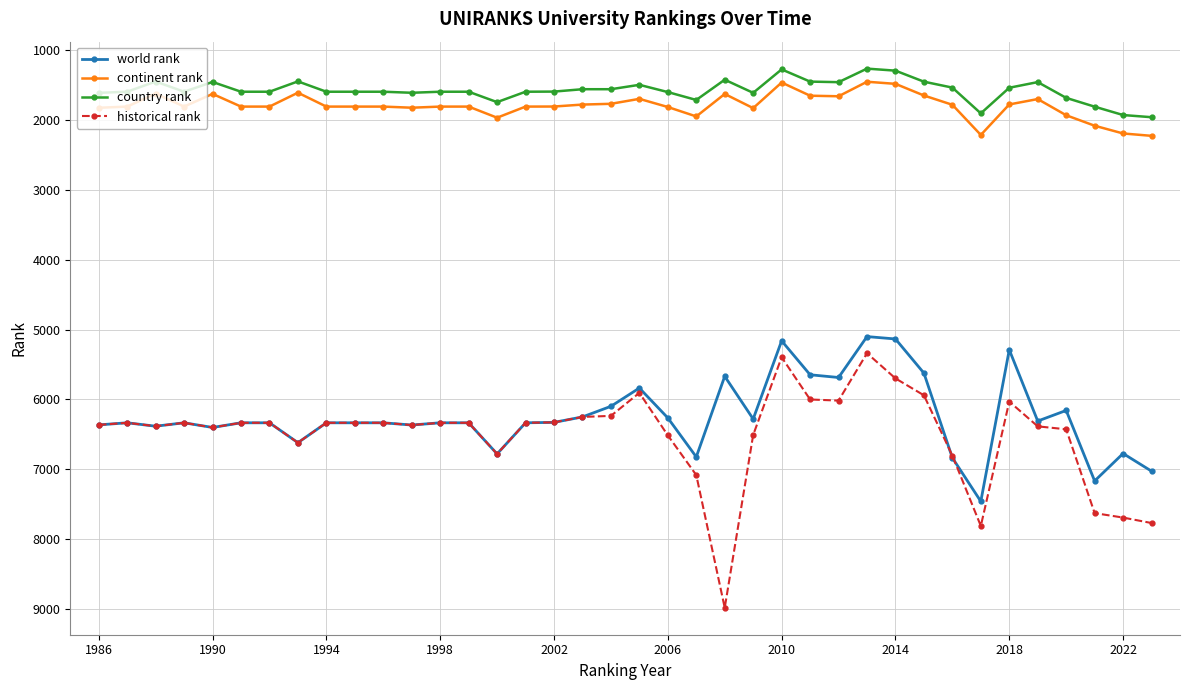

What are all the series names shown in the legend?

world rank, continent rank, country rank, historical rank